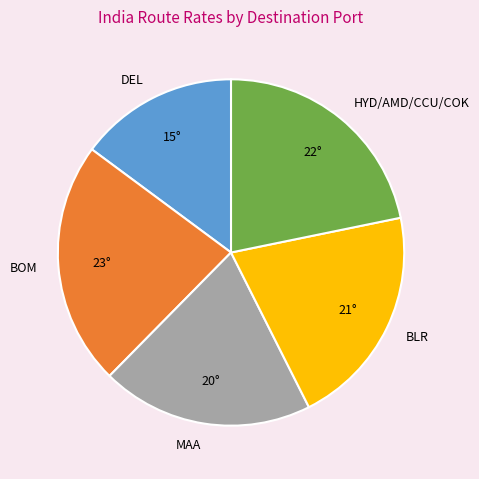

The MAA slice represents 34% of the pie. True or false?

False